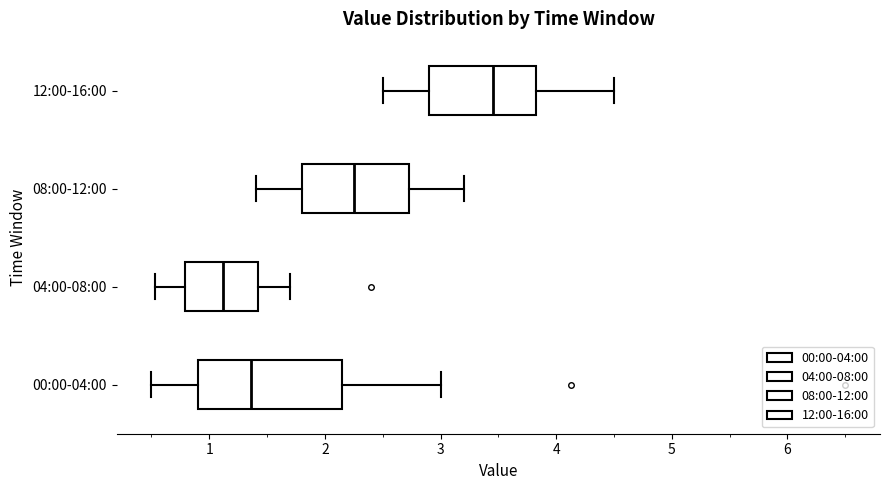

Reading bottom to top, transcribe this box plot: for each box, give where its median line is, the range the box spans, and where its two whiskers end, as read against the x-axis. The values are not printed on the chart, so give them approximately, as read against the axis.

00:00-04:00: median 1.4, box 0.9 to 2.2, whiskers 0.5 to 3.0
04:00-08:00: median 1.1, box 0.8 to 1.4, whiskers 0.5 to 1.7
08:00-12:00: median 2.3, box 1.8 to 2.7, whiskers 1.4 to 3.2
12:00-16:00: median 3.5, box 2.9 to 3.8, whiskers 2.5 to 4.5